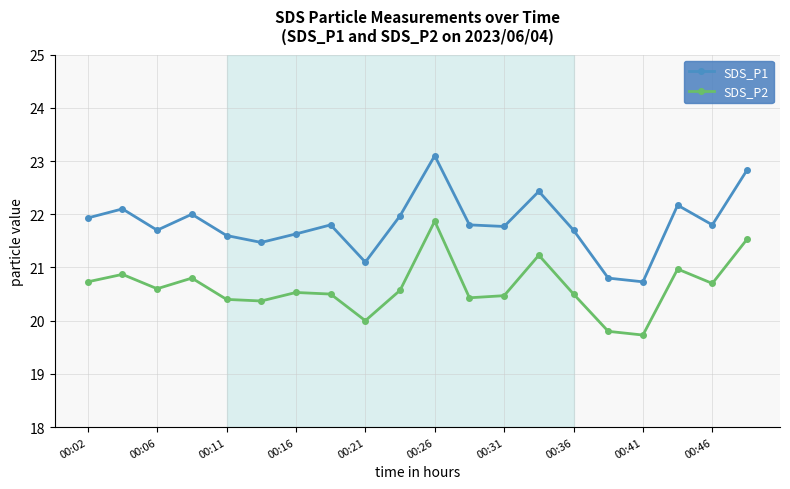

What is the lowest value of the SDS_P2 series?

19.7